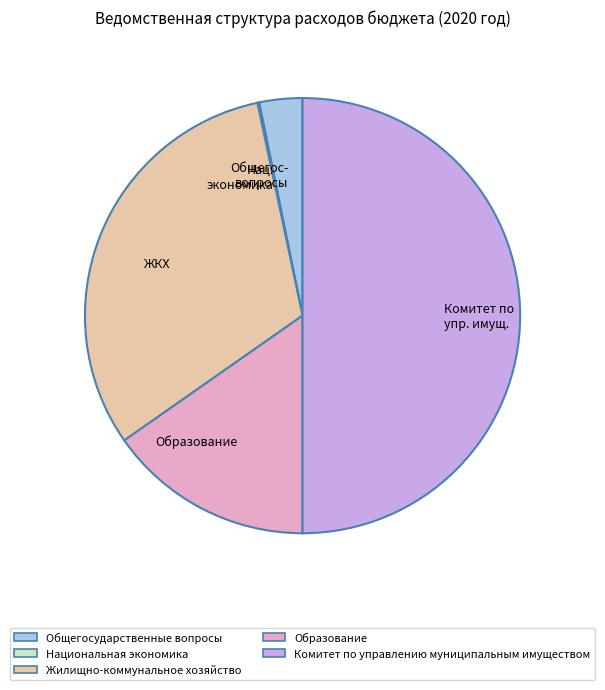

Which slice is the largest?

Комитет по управлению муниципальным имуществом